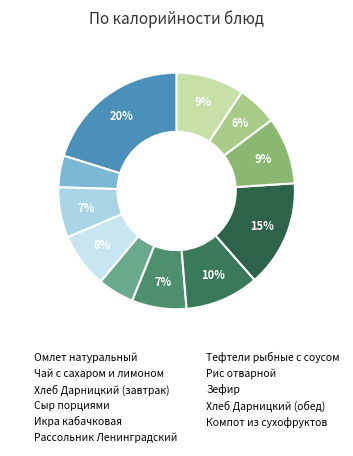

To the nearest percent, what is the combined percentage of Зефир and Омлет натуральный?

29%